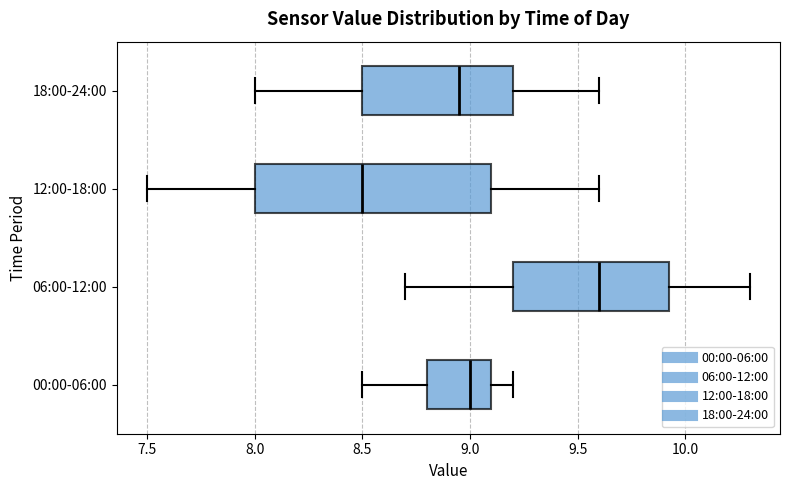

Which box's median line is the furthest to the left?

12:00-18:00